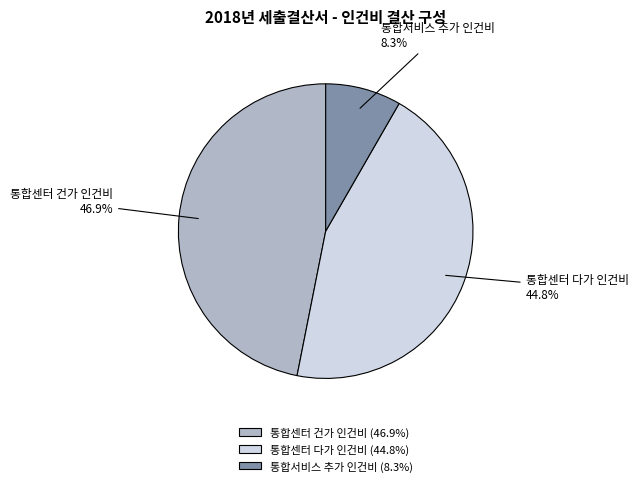

To the nearest percent, what is the combined percentage of 통합센터 건가 인건비 and 통합서비스 추가 인건비?

55%